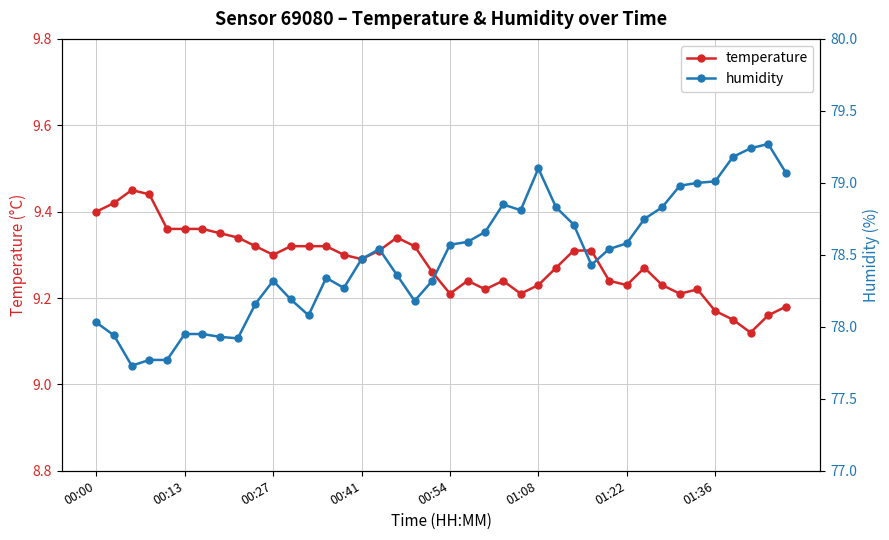

True or false: humidity and temperature intersect in this chart.

False